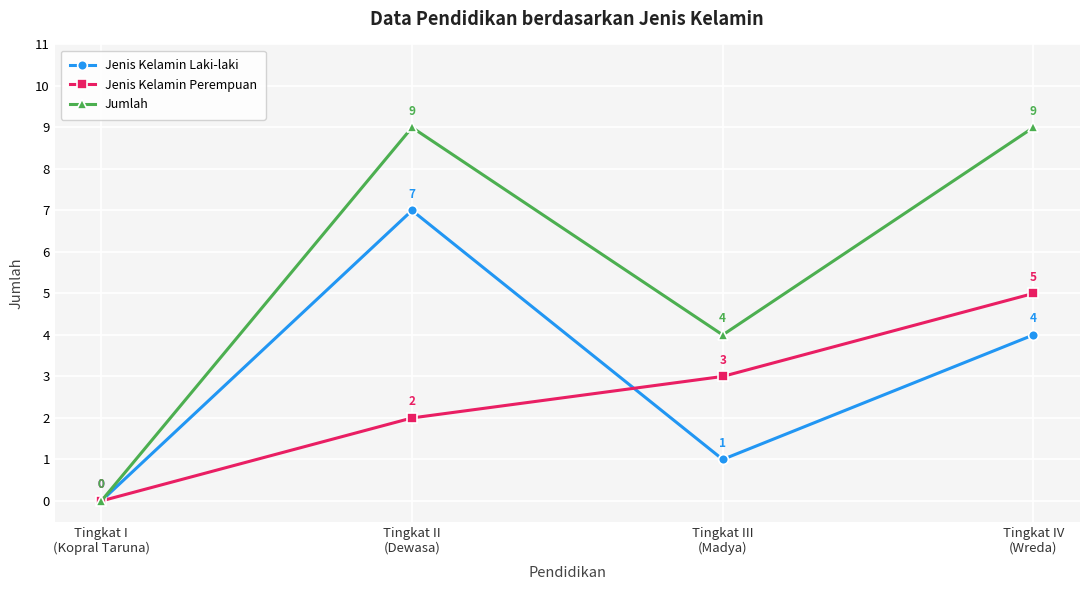

The Jenis Kelamin Perempuan series shows 3 at Tingkat III
(Madya). True or false?

True